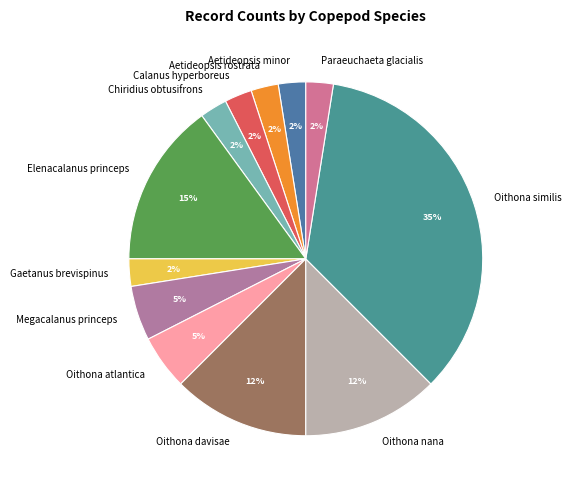

To the nearest percent, what is the combined percentage of Oithona nana and Oithona davisae?

25%